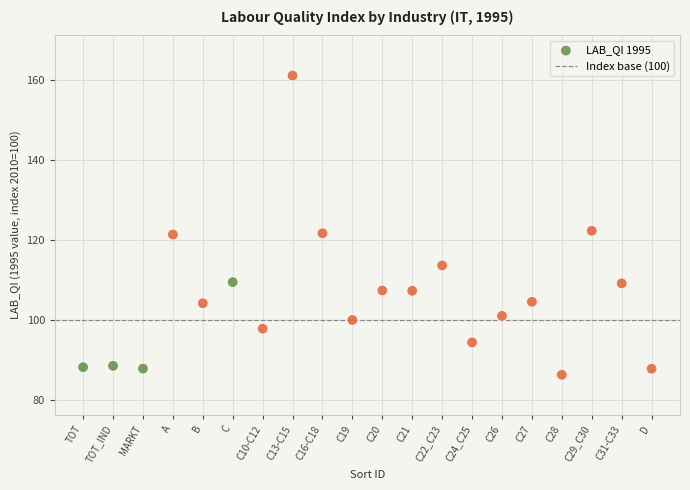

What is the range of Y values (max minus min)?

74.7